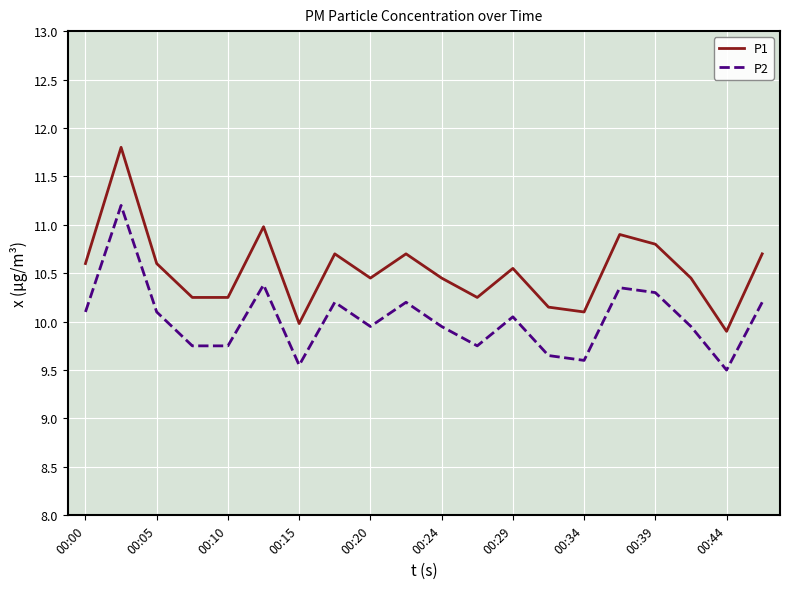

What is the maximum value shown in the chart?

11.8